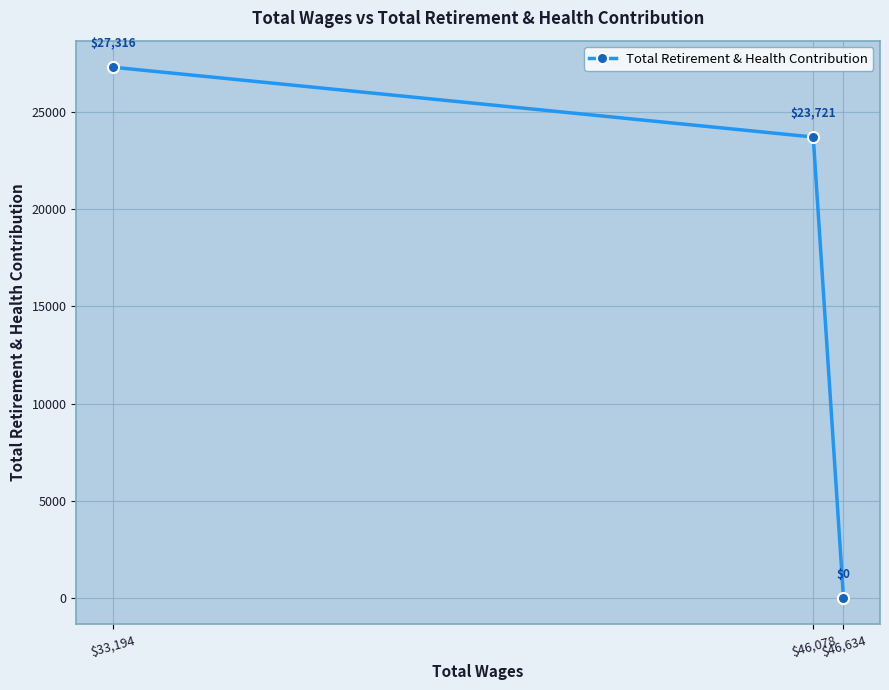

List the labels in order of value, smallest first.

$46,634, $46,078, $33,194